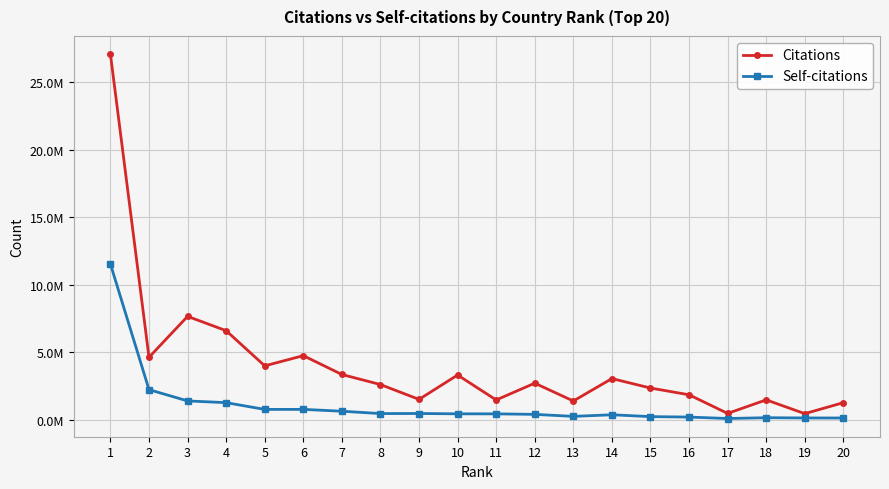

What is the difference between the second highest and minimum values in the Self-citations series?

2138559